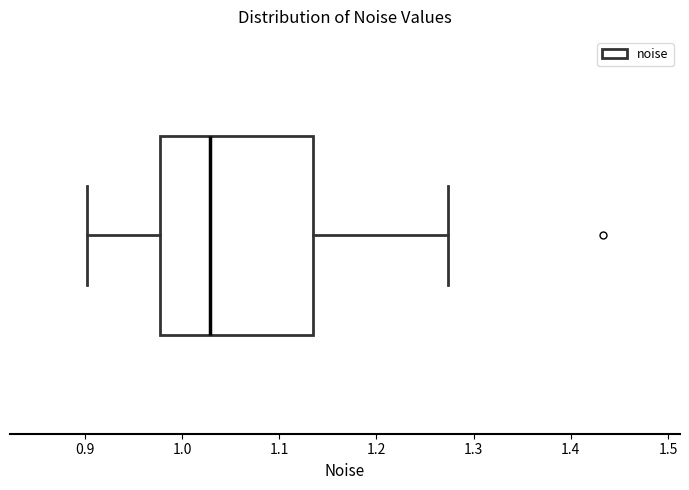

Transcribe this box plot: give where the median line is, the range the box spans, and where the two whiskers end, as read against the x-axis. The values are not printed on the chart, so give them approximately, as read against the axis.

median 1.03, box 0.98 to 1.14, whiskers 0.90 to 1.27